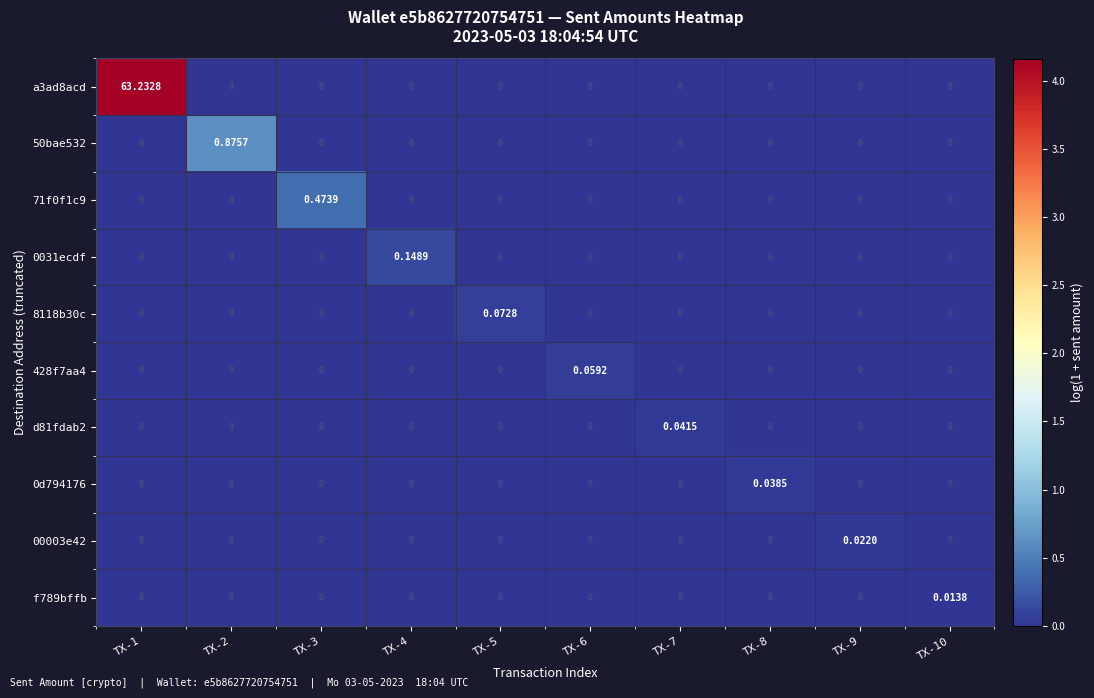

Between TX-2 and TX-9, which series saw the biggest shift?

50bae532